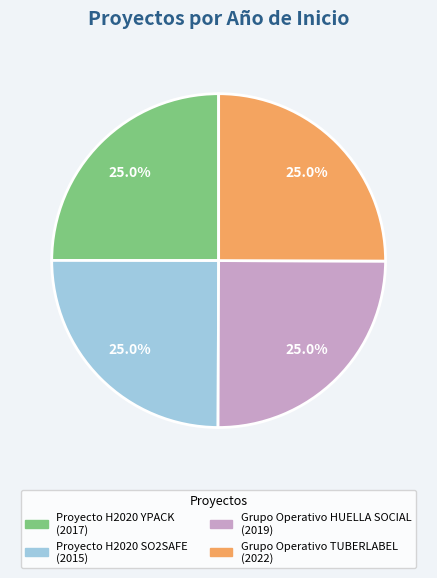

Approximately how many times larger is the value at Proyecto H2020 SO2SAFE compared to Grupo Operativo TUBERLABEL?

1.0